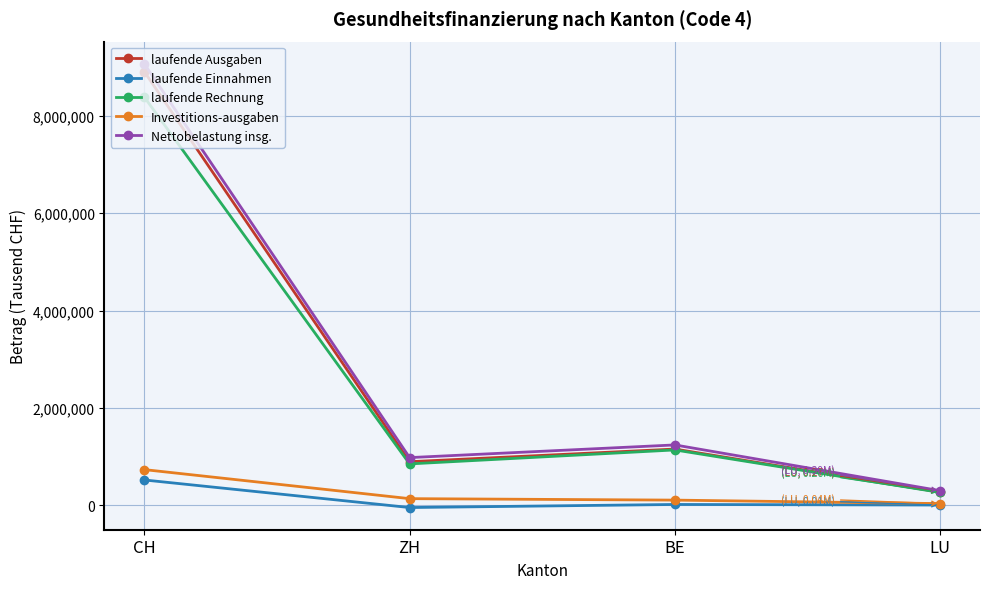

True or false: Investitions-ausgaben and Nettobelastung insg. intersect in this chart.

False